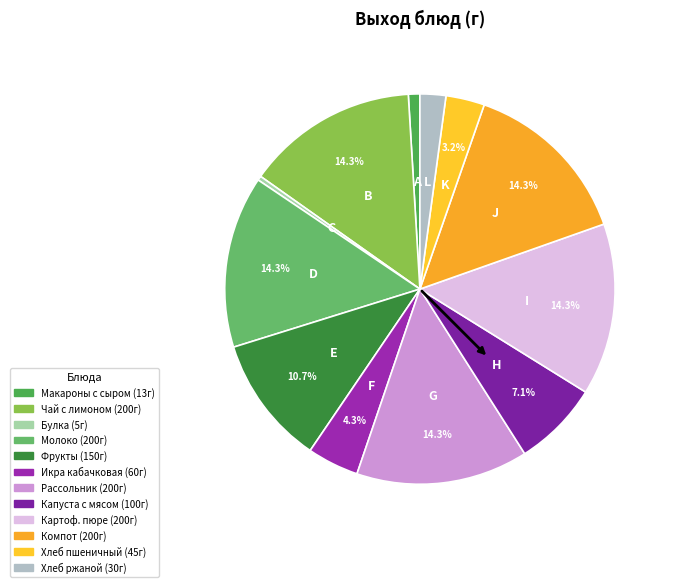

Is there any slice that represents more than half of the pie?

No